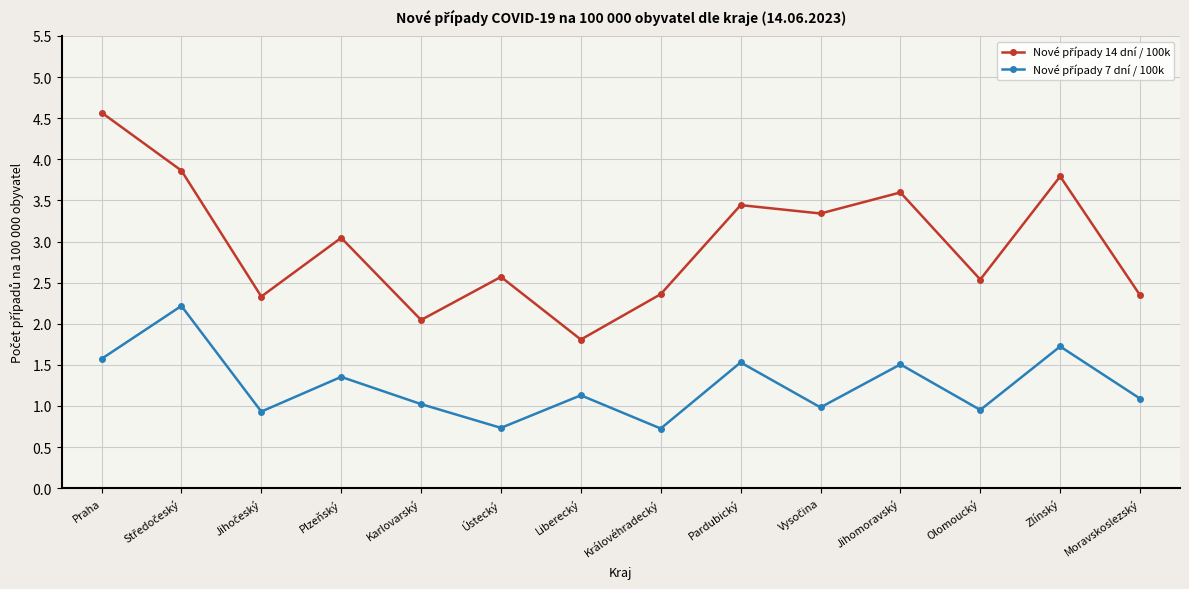

What position from the right is Moravskoslezský?

1